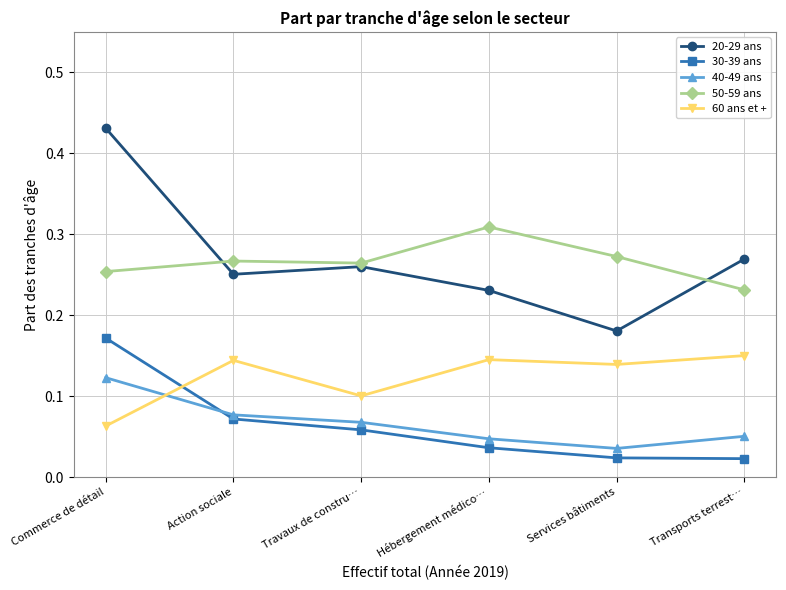

True or false: 60 ans et + has a value of 0.2 at Services bâtiments.

False